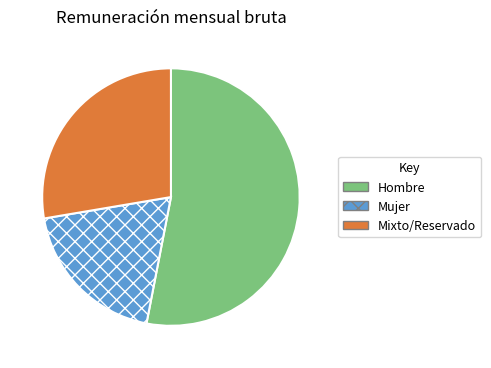

The Mixto/Reservado slice represents 28% of the pie. True or false?

True